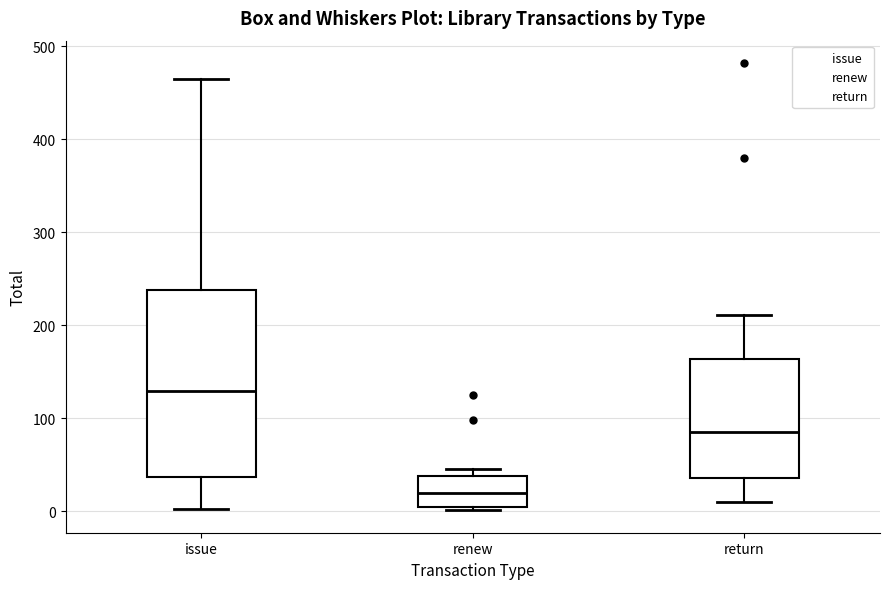

Where is the upper edge of the box for return on the y-axis? The values are not printed on the chart, so give them approximately, as read against the axis.

160